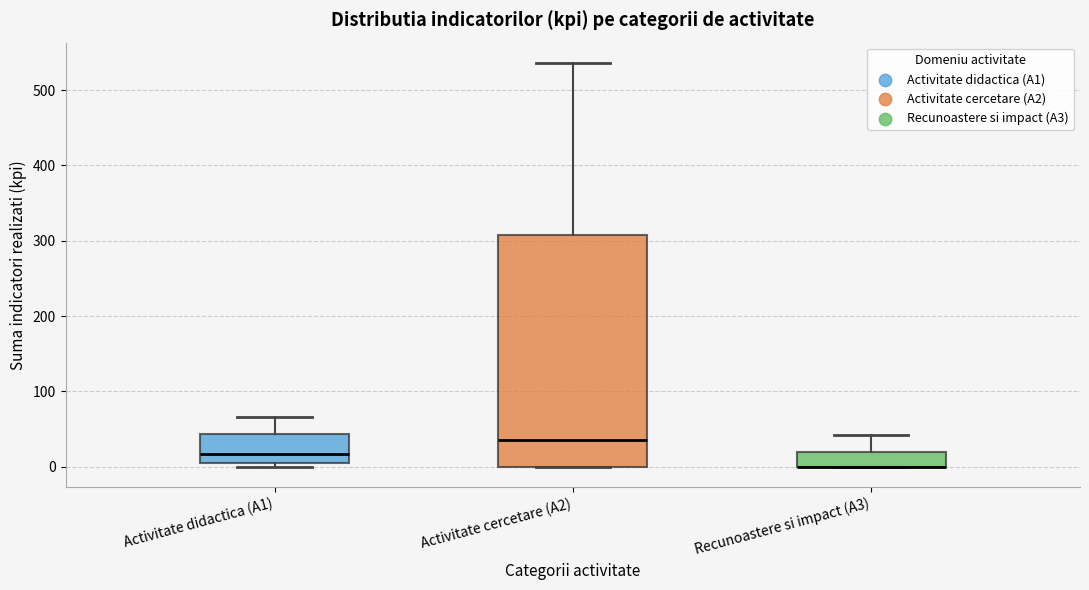

Comparing the boxes themselves (not the whiskers), which one is the tallest?

Activitate cercetare (A2)